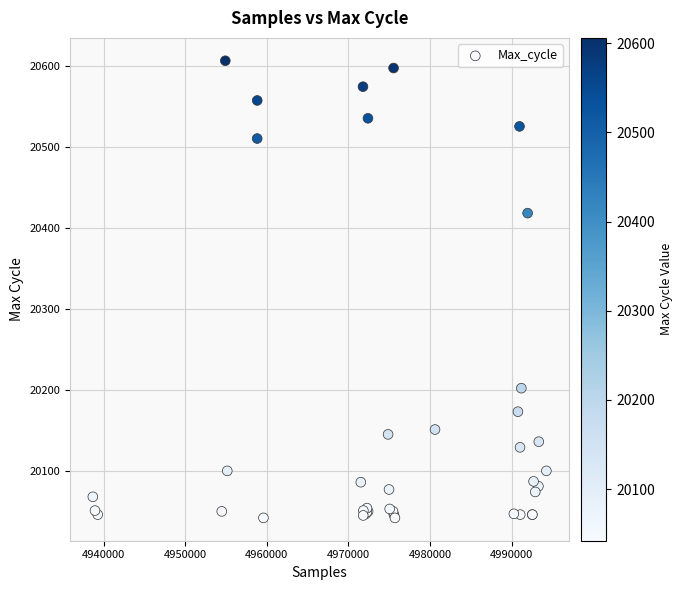

What Y value in the scatter plot is closest to 20324?

20418